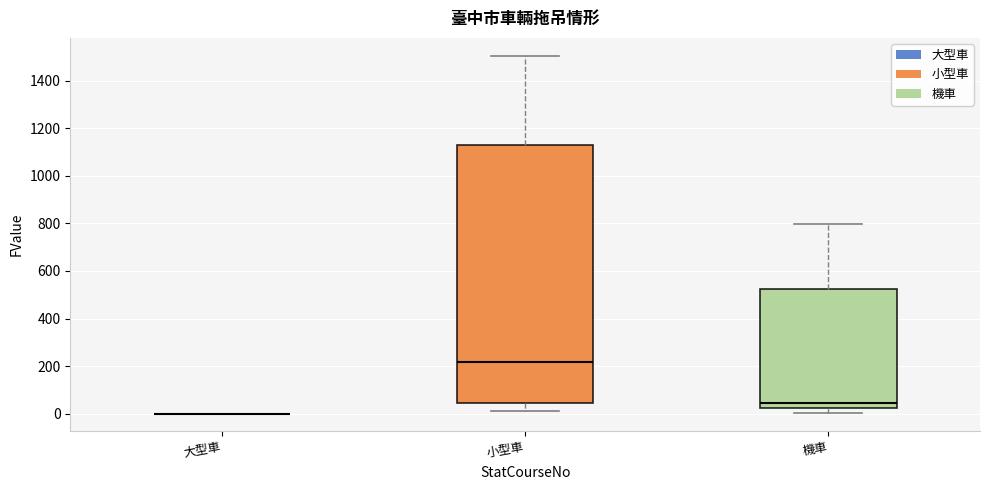

Which box is the tallest, from its lower edge to its upper edge?

小型車